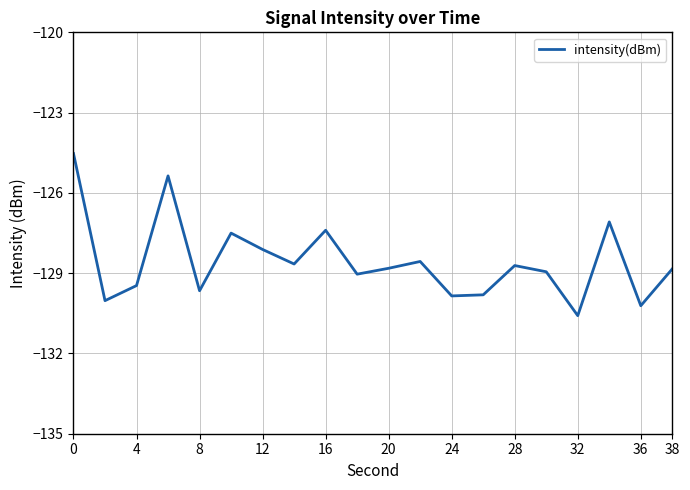

What is the maximum value shown in the chart?

-124.5